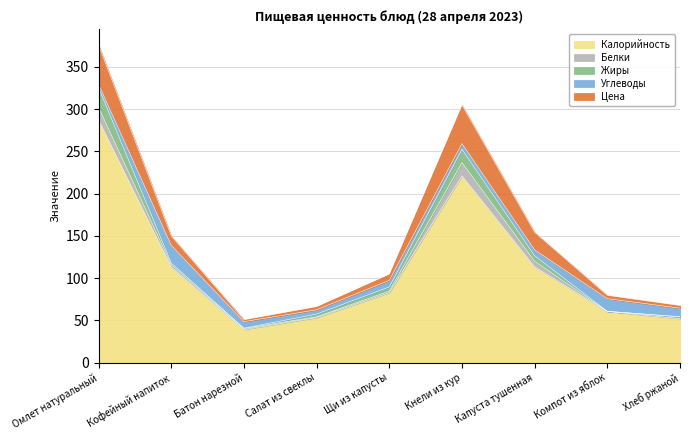

Does the chart display data point markers on the line(s)?

No